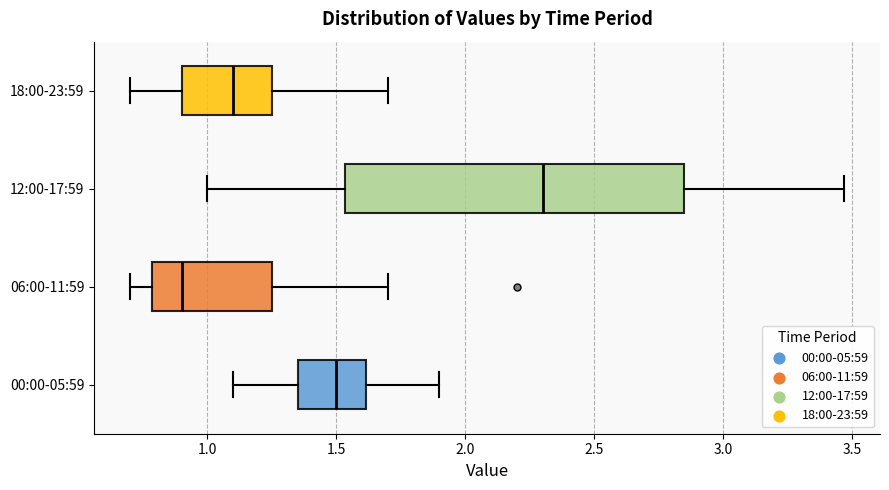

Comparing the boxes themselves (not the whiskers), which one is the widest?

12:00-17:59